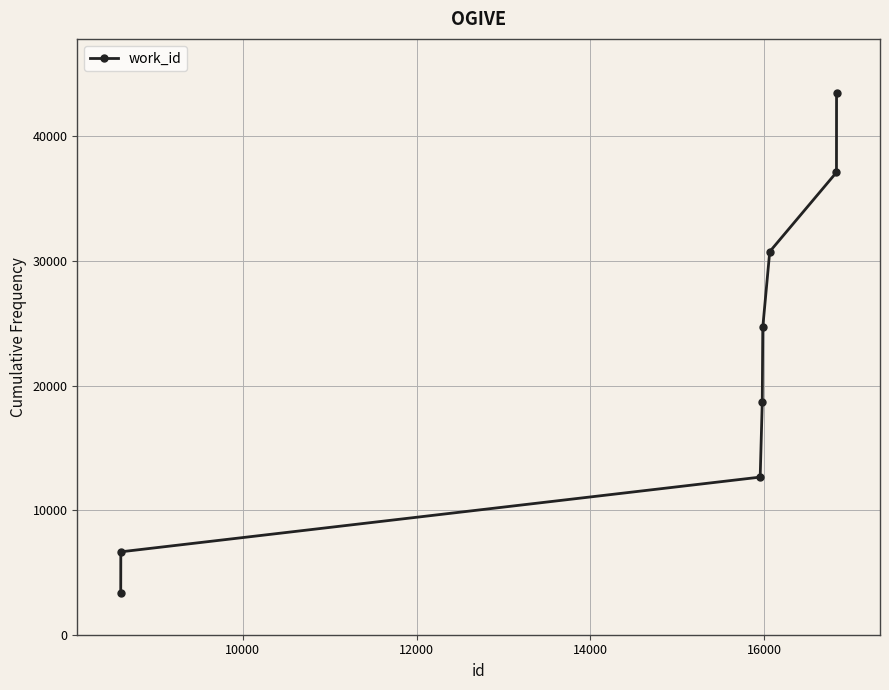

What is the greatest value displayed?

43477